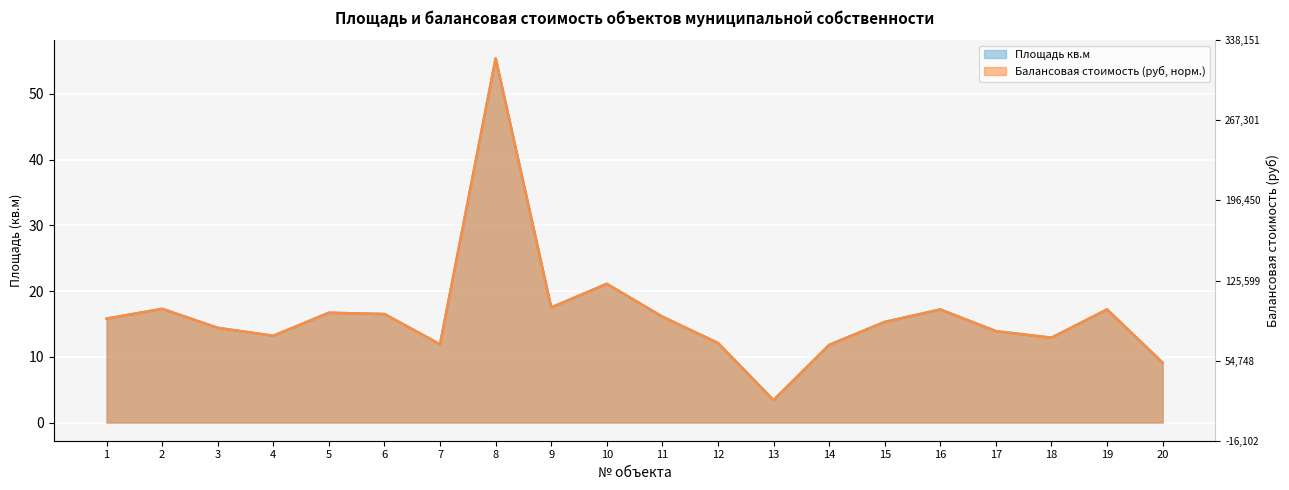

True or false: Балансовая стоимость (руб) has a value of 9.1 at 20.

True